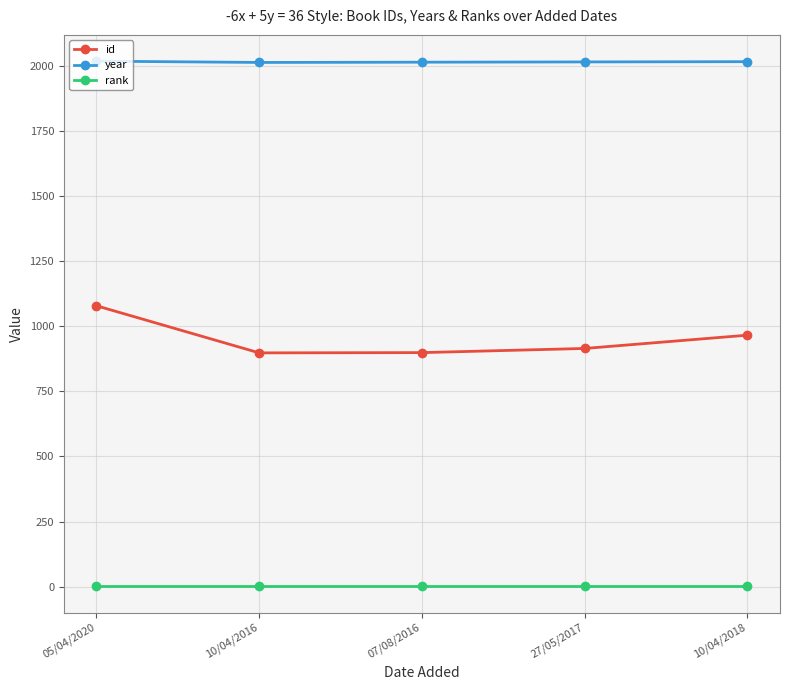

What is the lowest value of the id series?

898